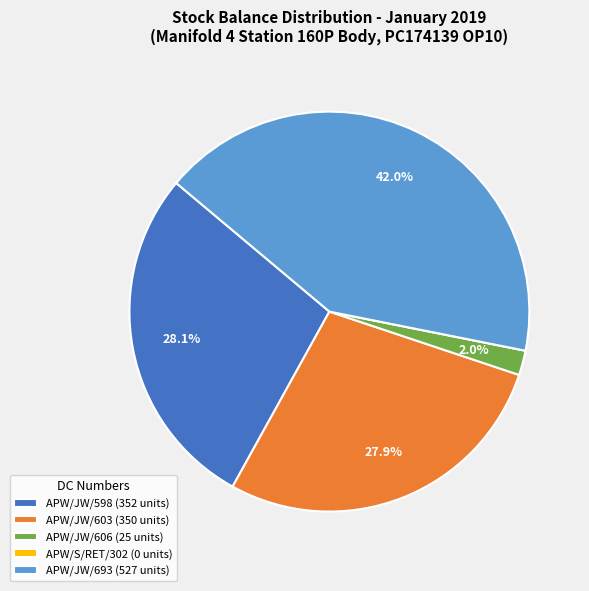

What is the total percentage of APW/JW/693 (527 units) and APW/JW/598 (352 units)?

70.1%